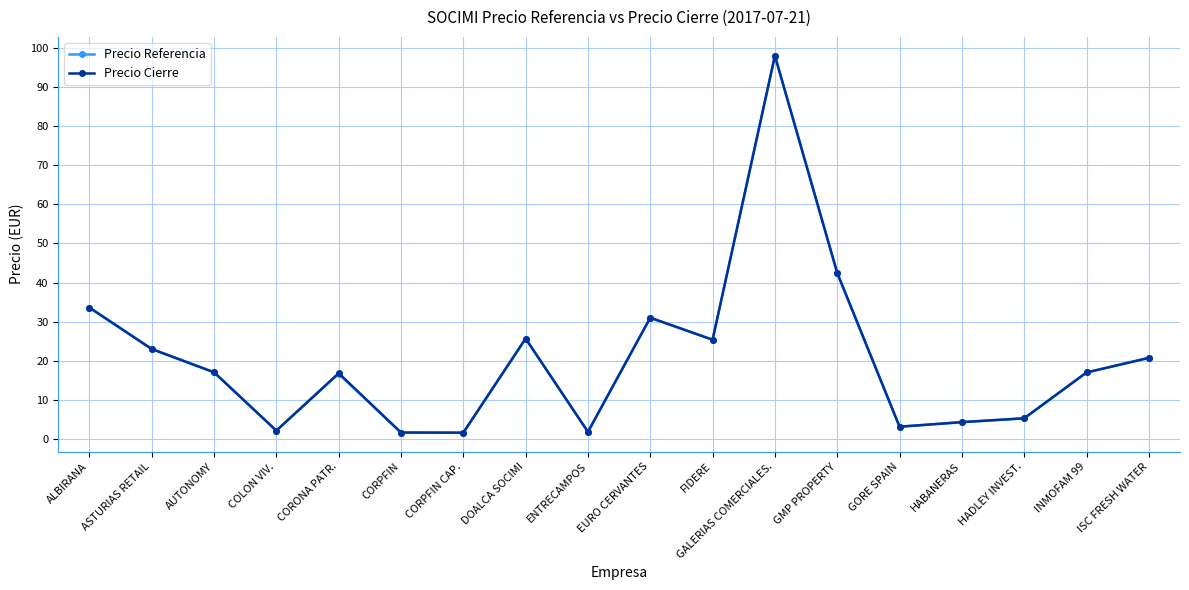

What is the difference between the maximum and minimum values in the Precio Cierre series?

96.4